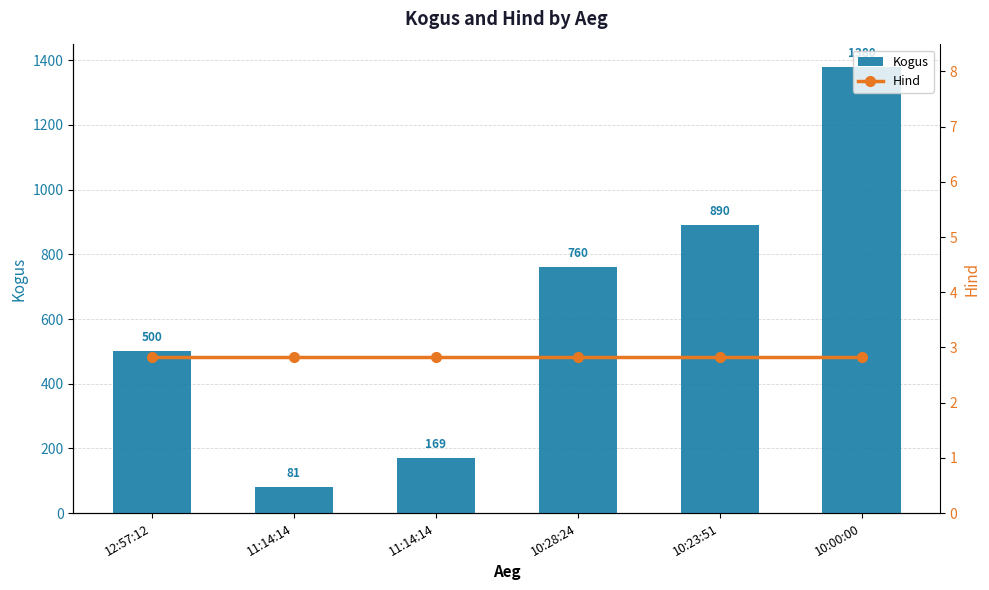

Reading left to right, extract all data points from this chart.

Kogus: 12:57:12=500.0	11:14:14=81.0	11:14:14=169.0	10:28:24=760.0	10:23:51=890.0	10:00:00=1380.0
Hind: 12:57:12=2.8	11:14:14=2.8	11:14:14=2.8	10:28:24=2.8	10:23:51=2.8	10:00:00=2.8